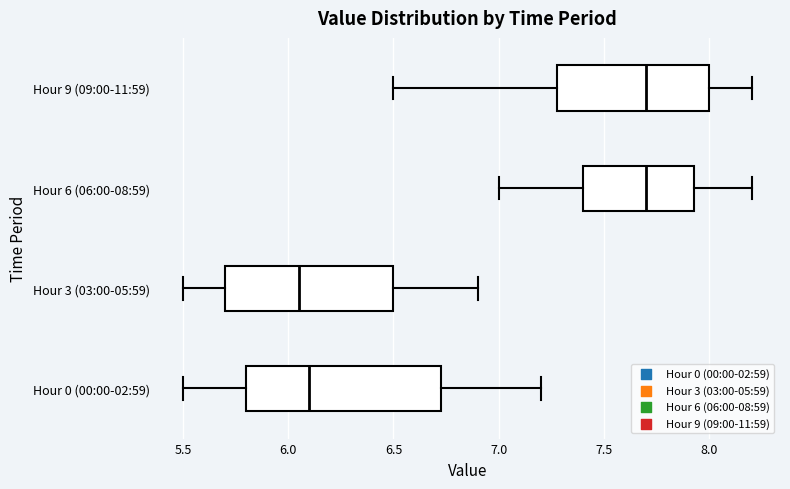

Where is the right edge of the box for Hour 3 (03:00-05:59) on the x-axis? The values are not printed on the chart, so give them approximately, as read against the axis.

6.50